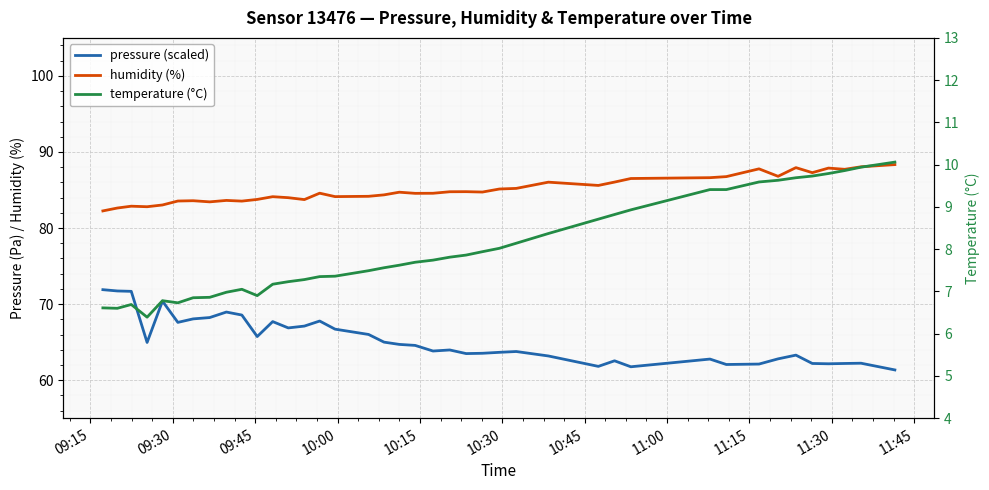

True or false: humidity (%) and temperature (°C) intersect in this chart.

False